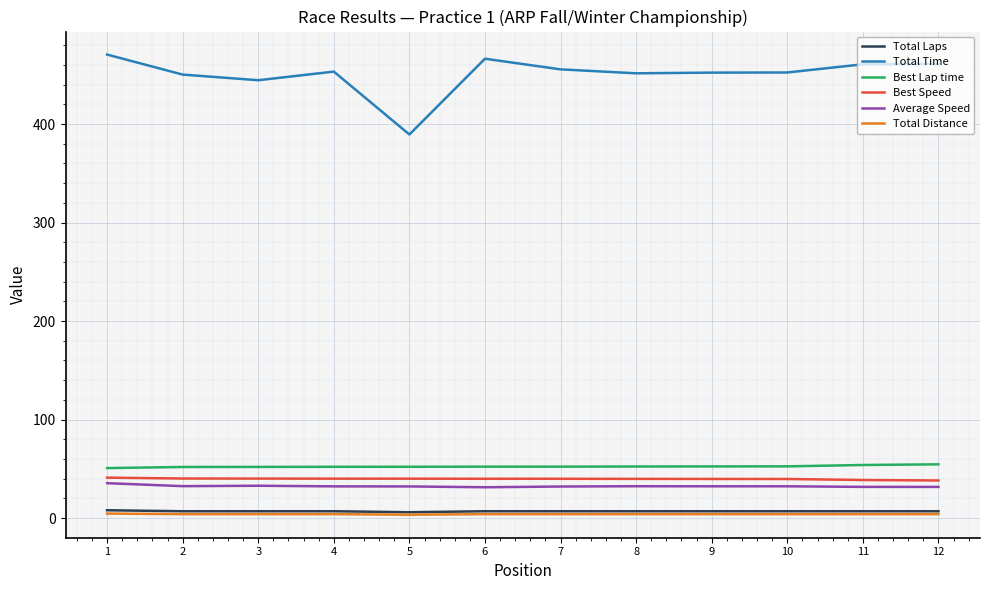

What is the highest value of the Best Lap time series?

54.6